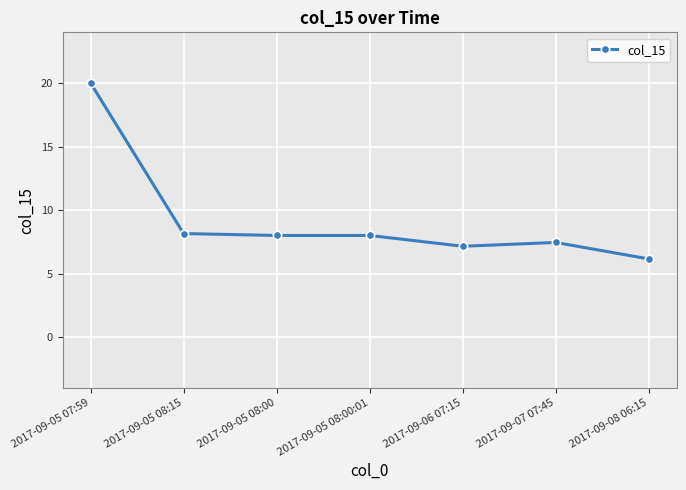

What is the value of the 3rd point from the left?

8.0